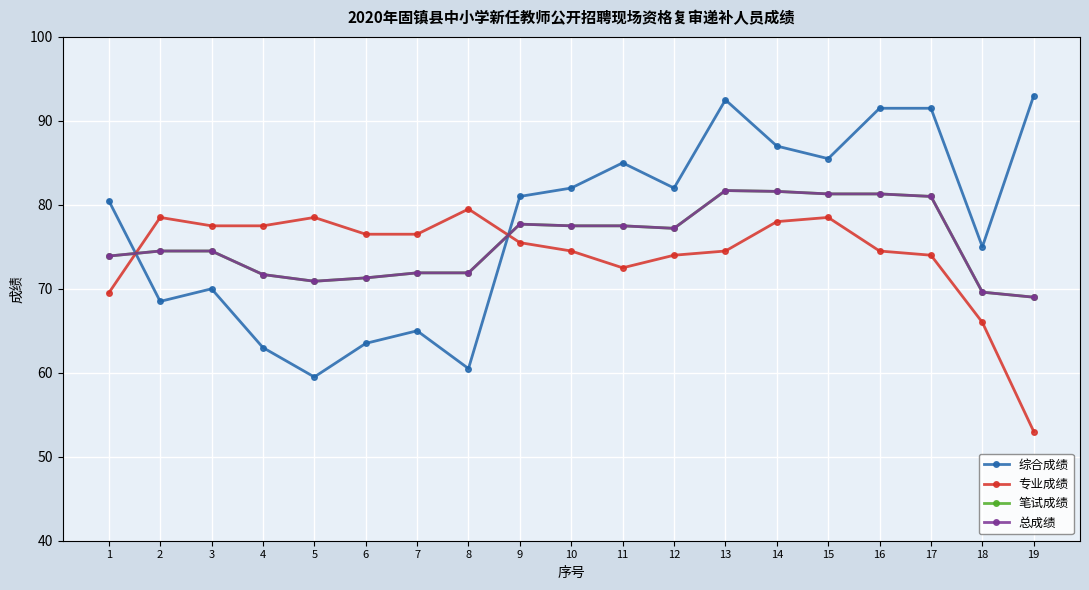

Does the chart have visible grid lines?

Yes